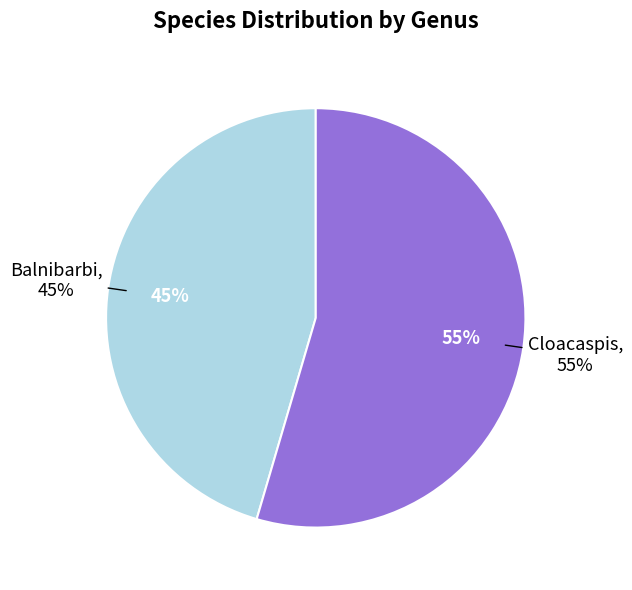

True or false: Balnibarbi accounts for 38% of the total.

False